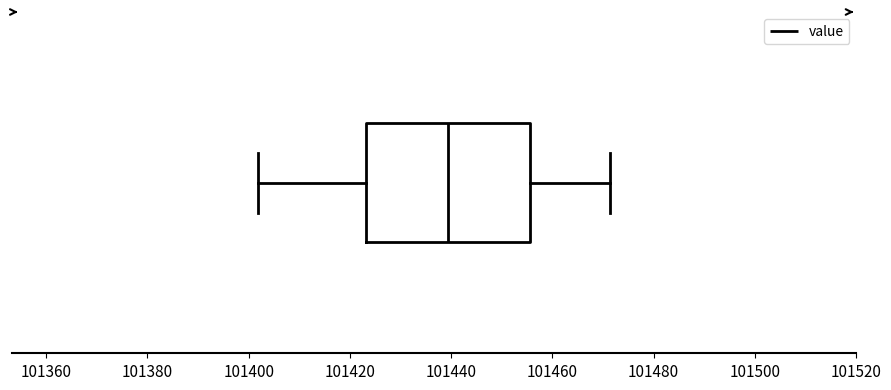

Where does the left whisker of the box end on the x-axis? The values are not printed on the chart, so give them approximately, as read against the axis.

101402